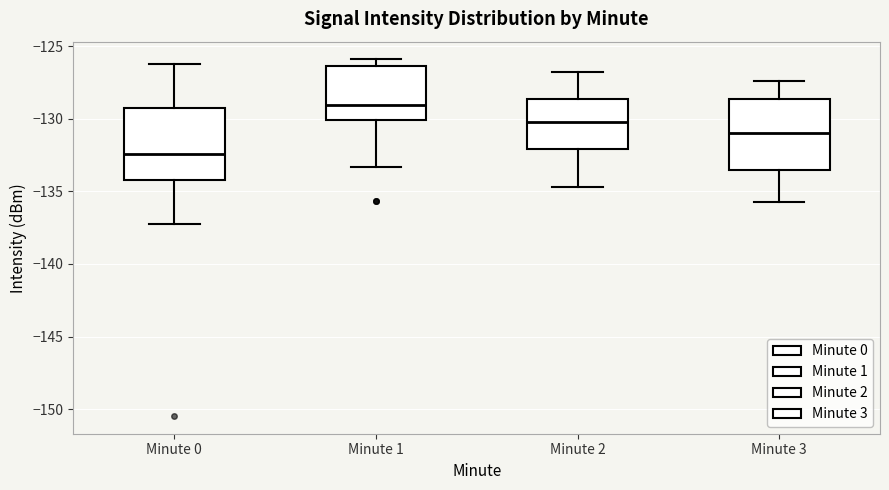

Where is the upper edge of the box for Minute 1 on the y-axis? The values are not printed on the chart, so give them approximately, as read against the axis.

-126.5